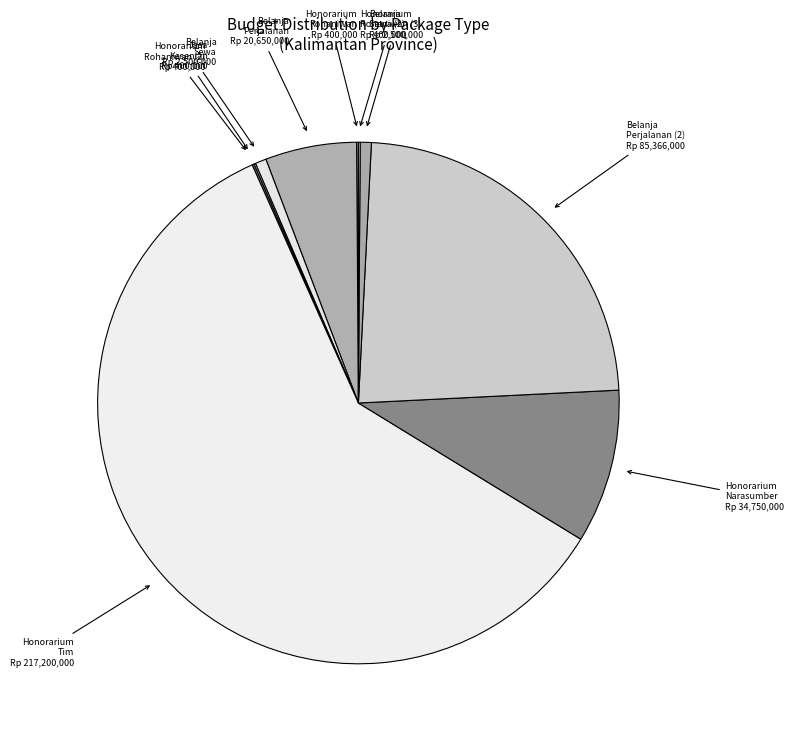

The Honorarium Narasumber slice represents 22% of the pie. True or false?

False